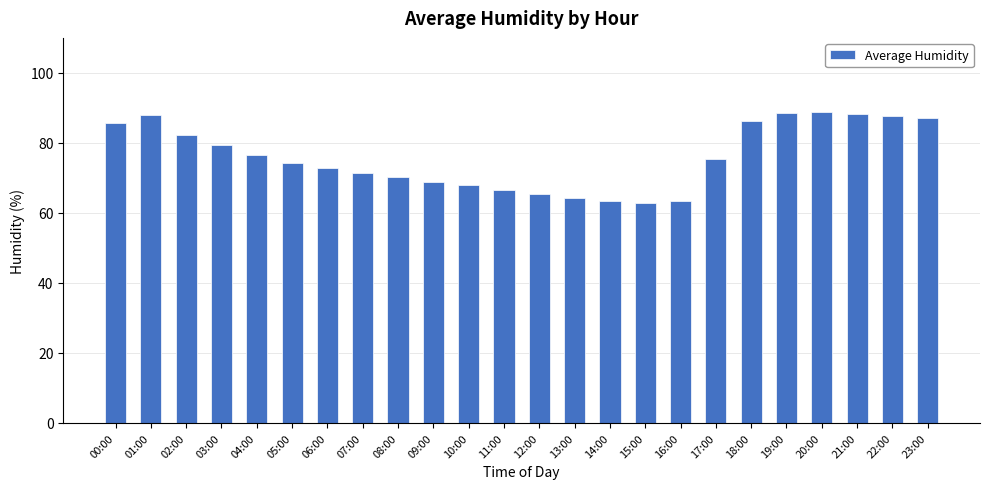

What is the approximate value at 16:00?

63.5